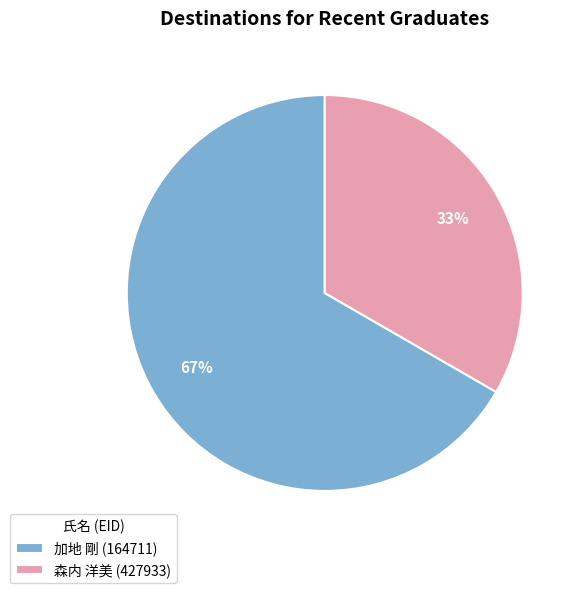

To the nearest percent, what is the combined percentage of 森内 洋美 (427933) and 加地 剛 (164711)?

100%